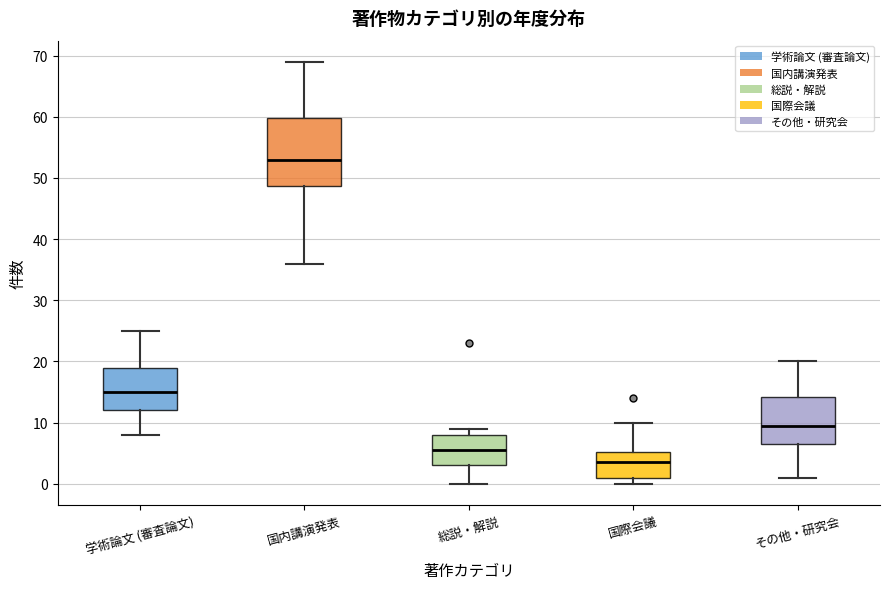

Where is the lower edge of the box for その他・研究会 on the y-axis? The values are not printed on the chart, so give them approximately, as read against the axis.

7